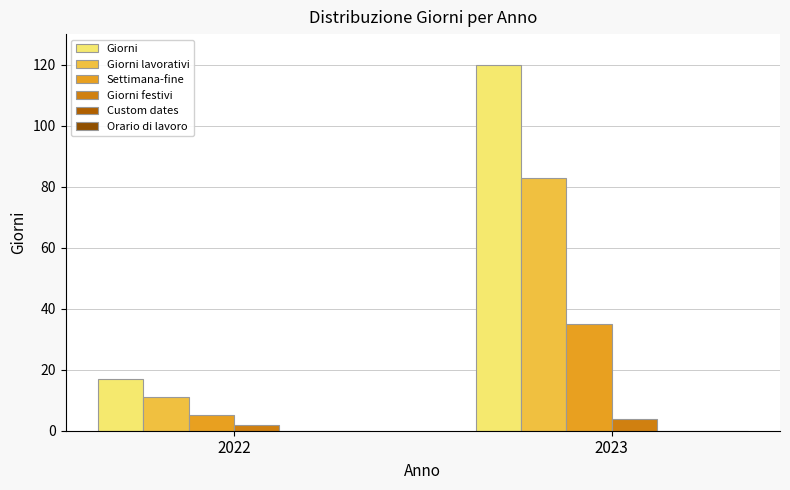

What is the sum of the Giorni values at 2023 and 2022?

137